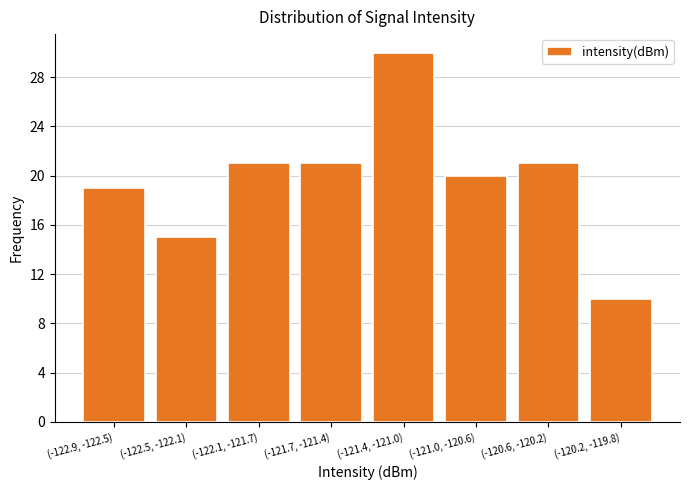

Reading right to left, list all the values displayed in this chart.

10	21	20	30	21	21	15	19